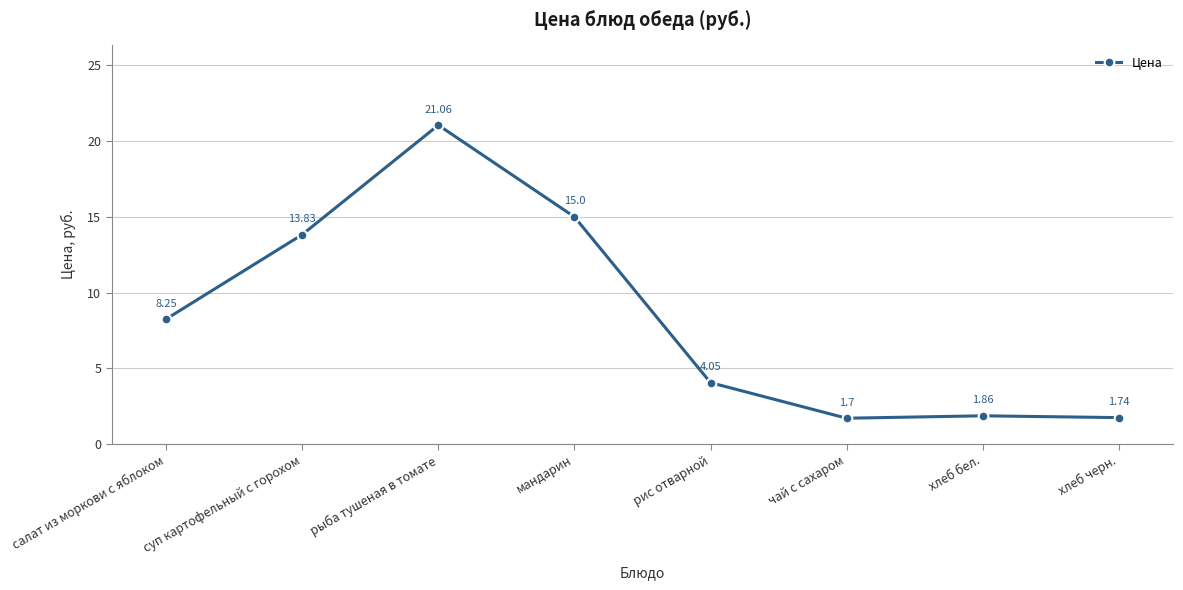

Does the chart display data point markers on the line(s)?

Yes